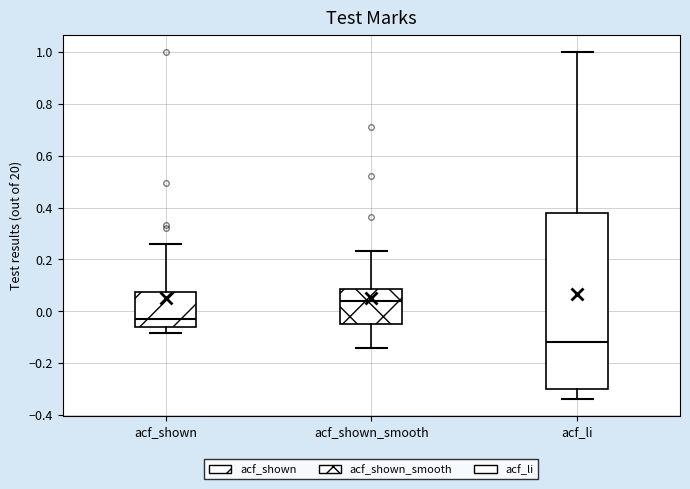

Comparing the boxes themselves (not the whiskers), which one is the tallest?

acf_li